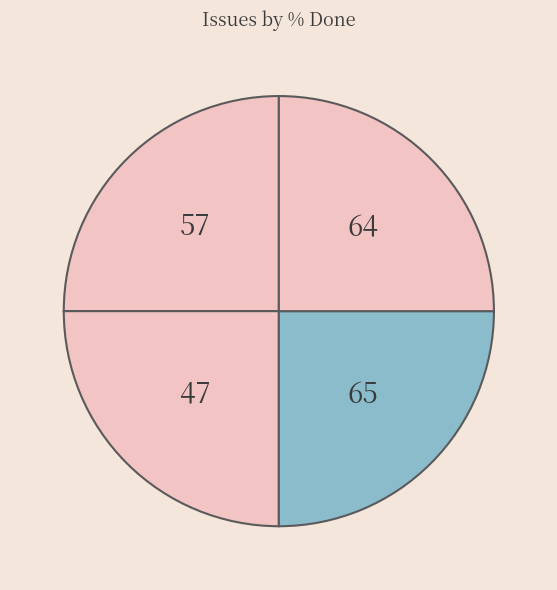

Is there a majority slice in this chart?

No